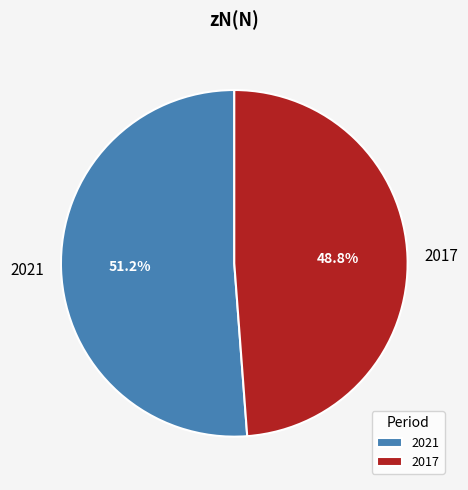

Does 2017 account for over 50% of the chart?

No